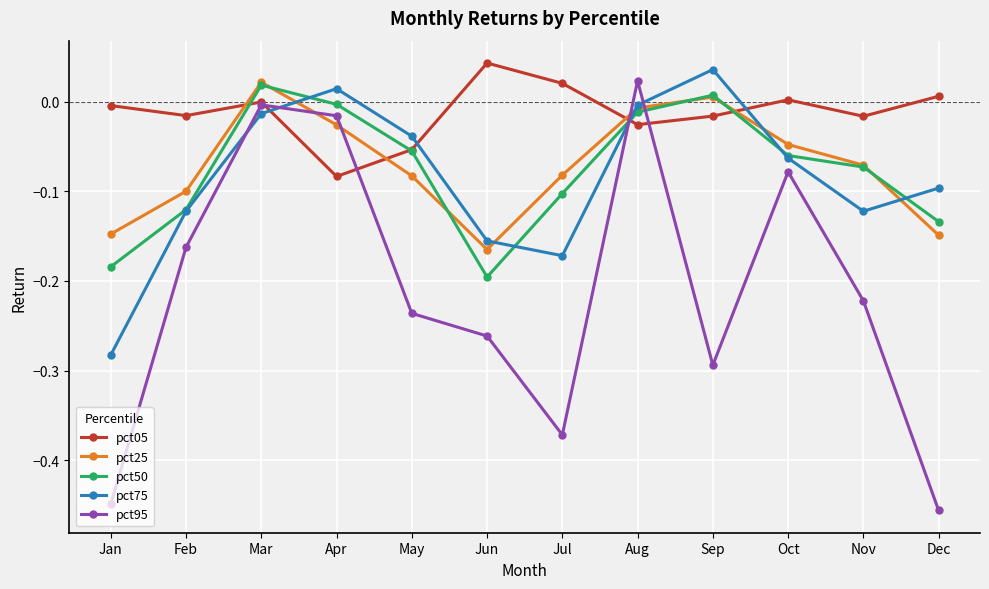

What are all the series names shown in the legend?

pct05, pct25, pct50, pct75, pct95